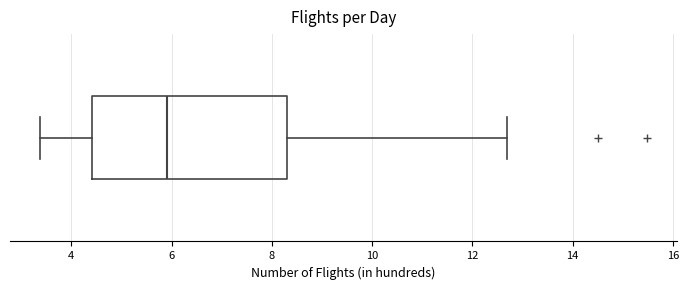

Where does the left whisker of the box end on the x-axis? The values are not printed on the chart, so give them approximately, as read against the axis.

3.4